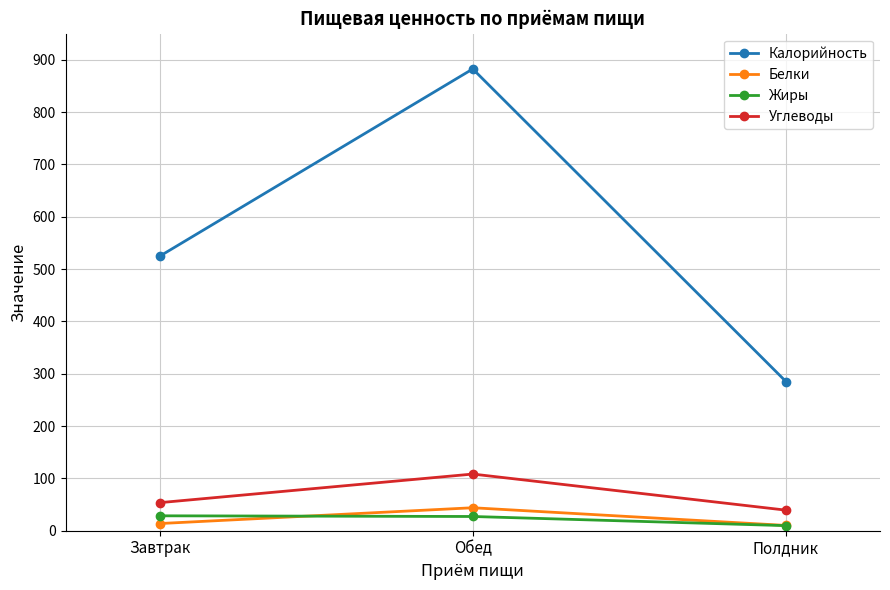

At Завтрак, list the series in order from largest to smallest.

Калорийность, Углеводы, Жиры, Белки